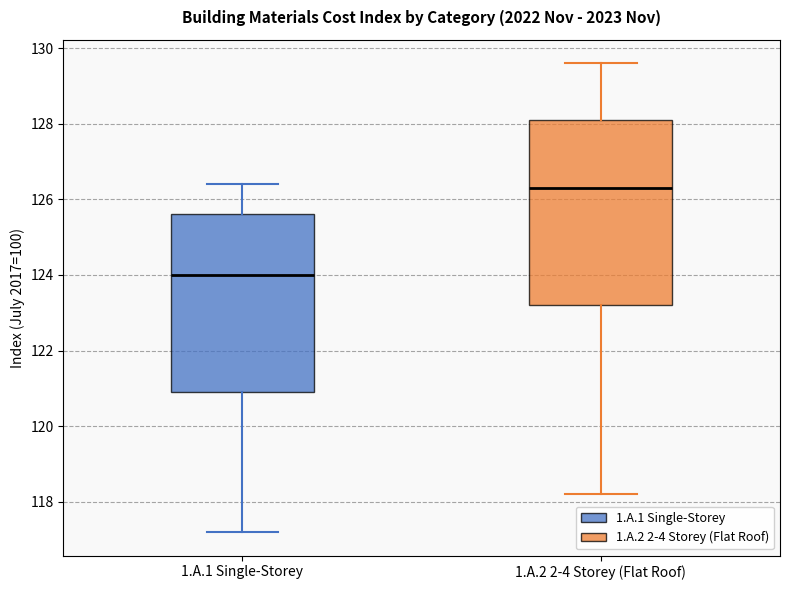

Reading left to right, read every box against the y-axis: the position of its median line, the range the box covers, and the ends of its whiskers. The values are not printed on the chart, so give them approximately, as read against the axis.

1.A.1 Single-Storey: median 124.0, box 121.0 to 125.6, whiskers 117.2 to 126.4
1.A.2 2-4 Storey (Flat Roof): median 126.4, box 123.2 to 128.2, whiskers 118.2 to 129.6